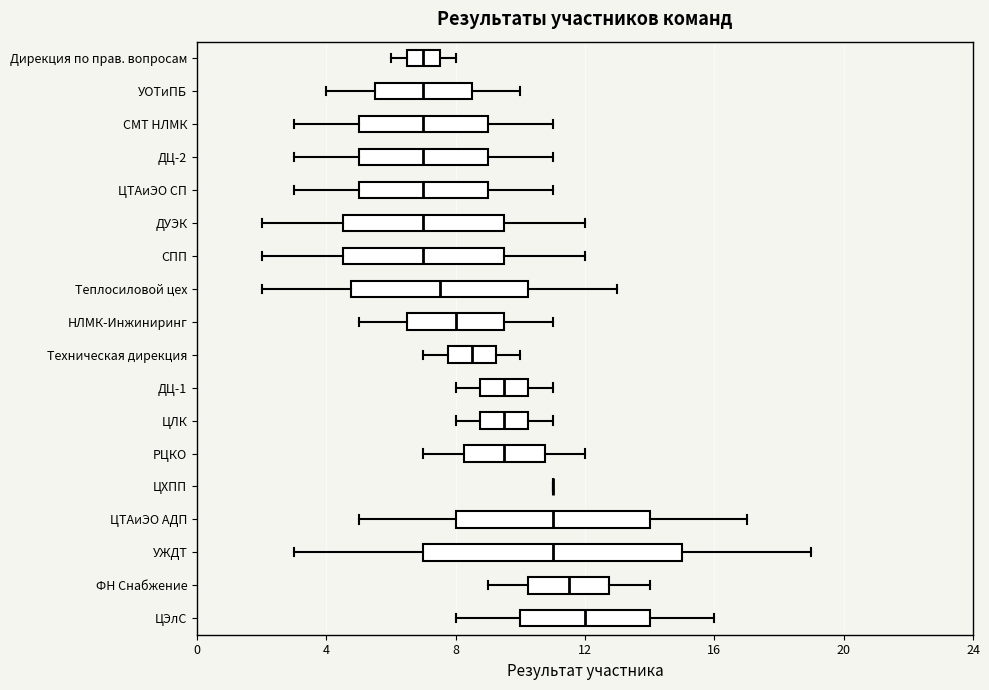

Where does the left whisker of the box for СПП end on the x-axis? The values are not printed on the chart, so give them approximately, as read against the axis.

2.0